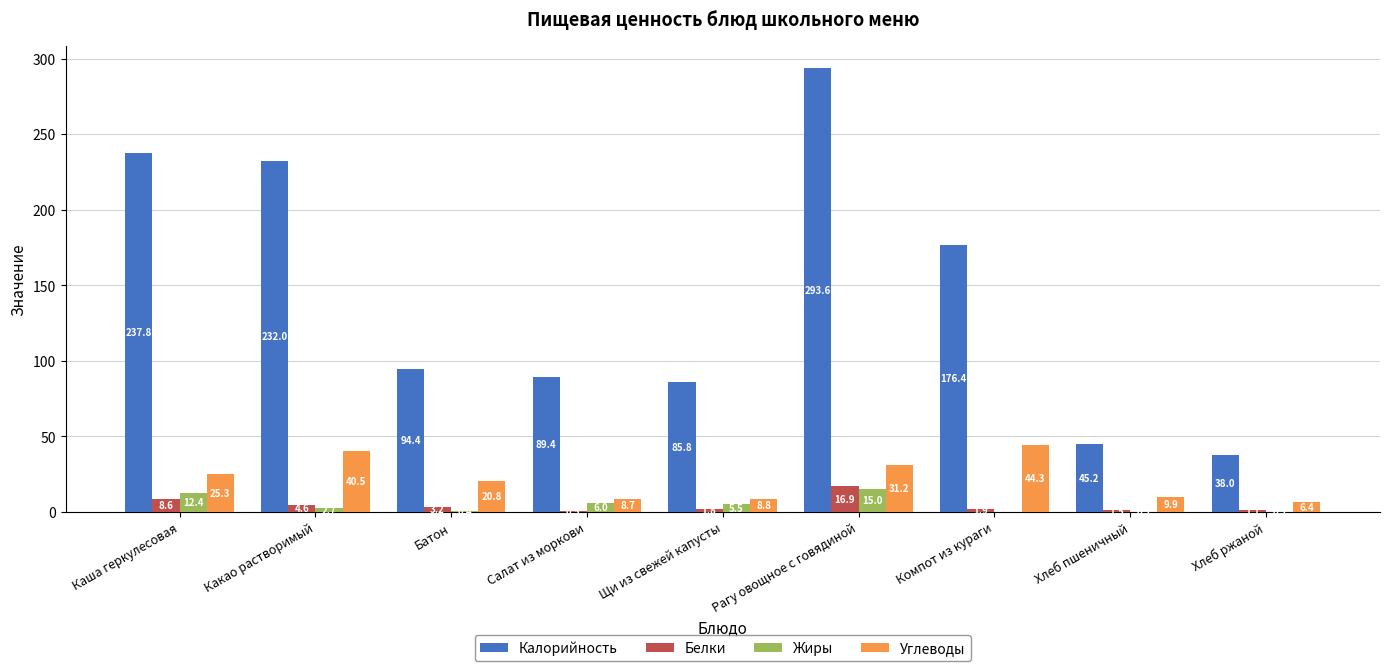

What is the spread (max minus min) of values at Батон?

94.0